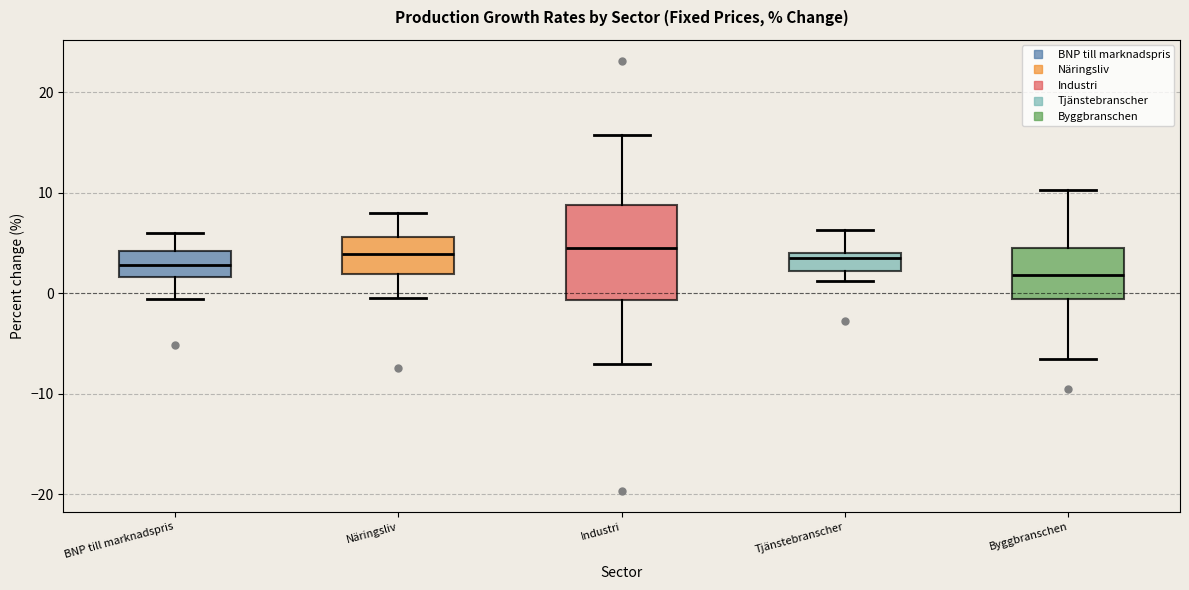

Reading left to right, transcribe this box plot: for each box, give where its median line is, the range the box spans, and where its two whiskers end, as read against the y-axis. The values are not printed on the chart, so give them approximately, as read against the axis.

BNP till marknadspris: median 3, box 2 to 4, whiskers -1 to 6
Näringsliv: median 4, box 2 to 6, whiskers 0 to 8
Industri: median 5, box -1 to 9, whiskers -7 to 16
Tjänstebranscher: median 4 (just below the box's upper edge), box 2 to 4, whiskers 1 to 6
Byggbranschen: median 2, box -1 to 4, whiskers -6 to 10